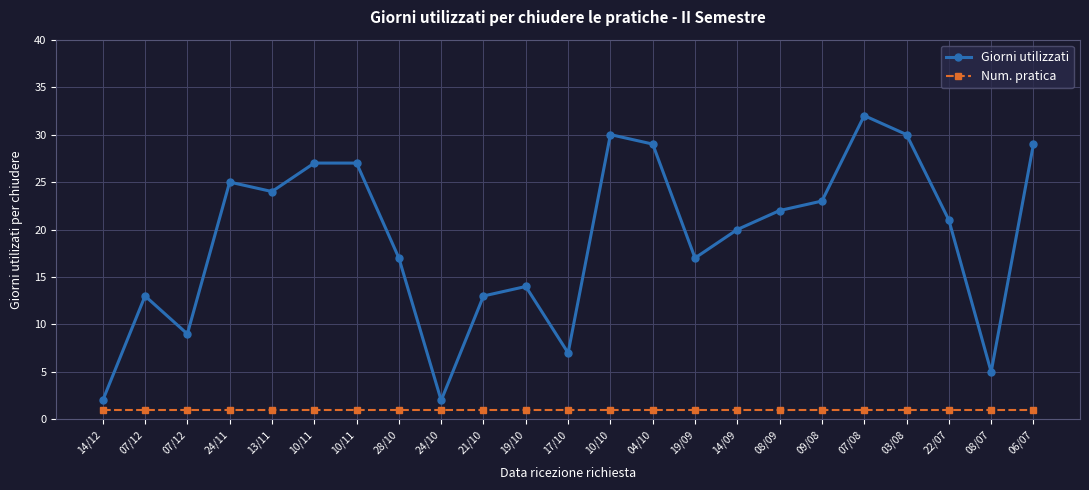

Count the number of data series in this chart.

2